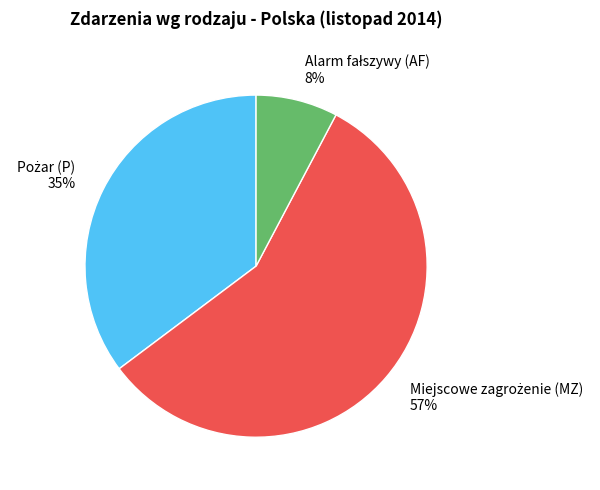

To the nearest percent, what is the average slice percentage?

33%